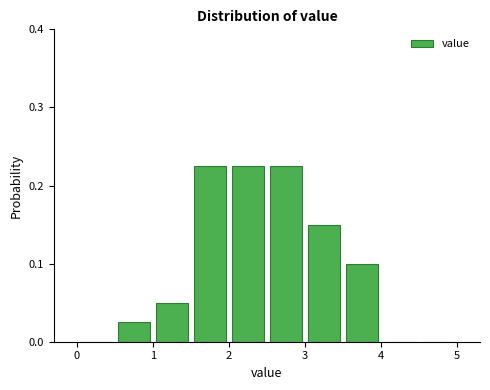

Reading left to right, transcribe this chart: for each bar, give the range it covers on the x-axis and its height. The values are not printed on the chart, so give them approximately, as read against the axis.

0.0 to 0.5: 0
0.5 to 1.0: 0.03
1.0 to 1.5: 0.05
1.5 to 2.0: 0.23
2.0 to 2.5: 0.23
2.5 to 3.0: 0.23
3.0 to 3.5: 0.15
3.5 to 4.0: 0.10
4.0 to 4.5: 0
4.5 to 5.0: 0